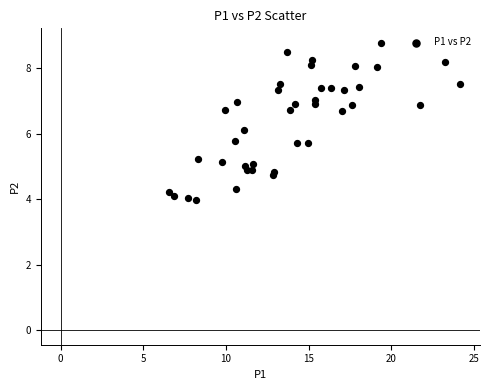

What Y value in the scatter plot is closest to 6?

6.1